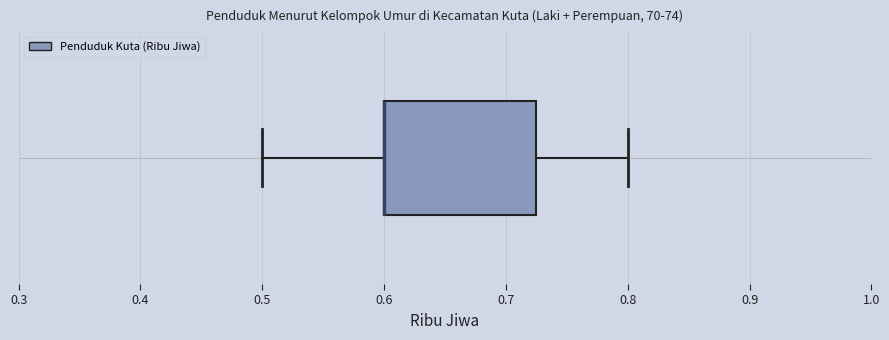

Read this box plot against the x-axis: the position of the median line, the range covered by the box, and the ends of both whiskers. The values are not printed on the chart, so give them approximately, as read against the axis.

median 0.60 (drawn on the box's left edge), box 0.60 to 0.73, whiskers 0.50 to 0.80